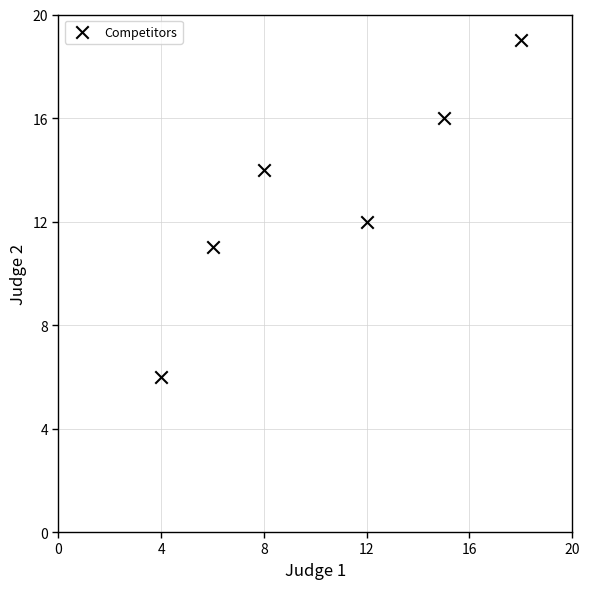

What is the range of X values (max minus min)?

14